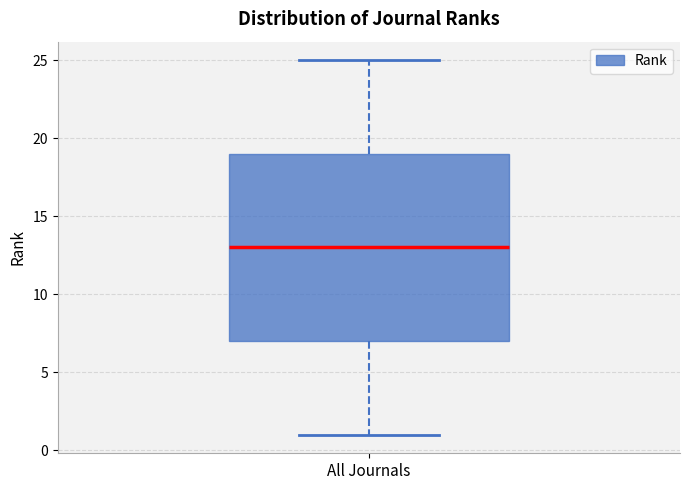

Read this box plot against the y-axis: the position of the median line, the range covered by the box, and the ends of both whiskers. The values are not printed on the chart, so give them approximately, as read against the axis.

median 13, box 7 to 19, whiskers 1 to 25